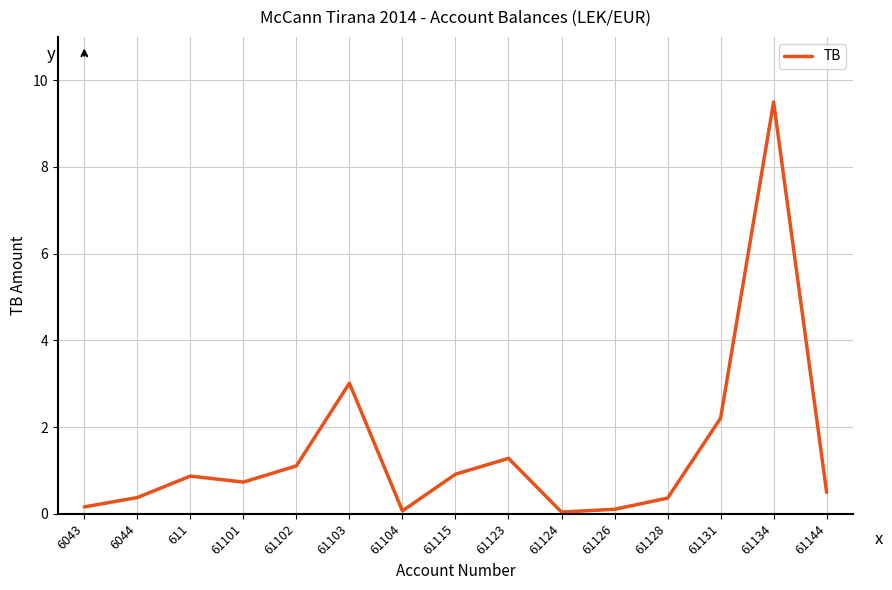

Is this an area chart (filled region under the line)?

No